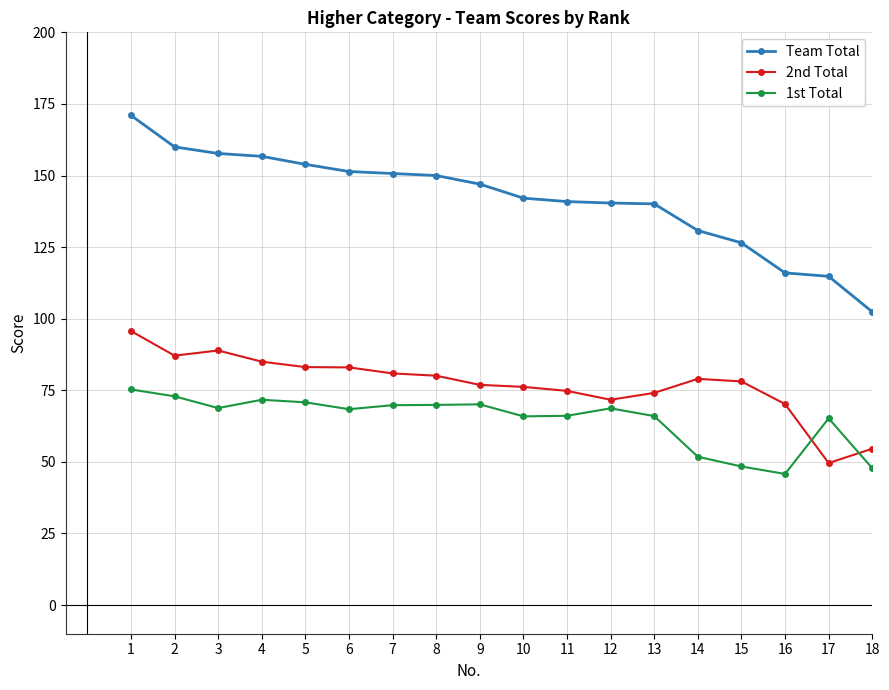

True or false: 1st Total has more than 0 points higher than both neighbors.

True